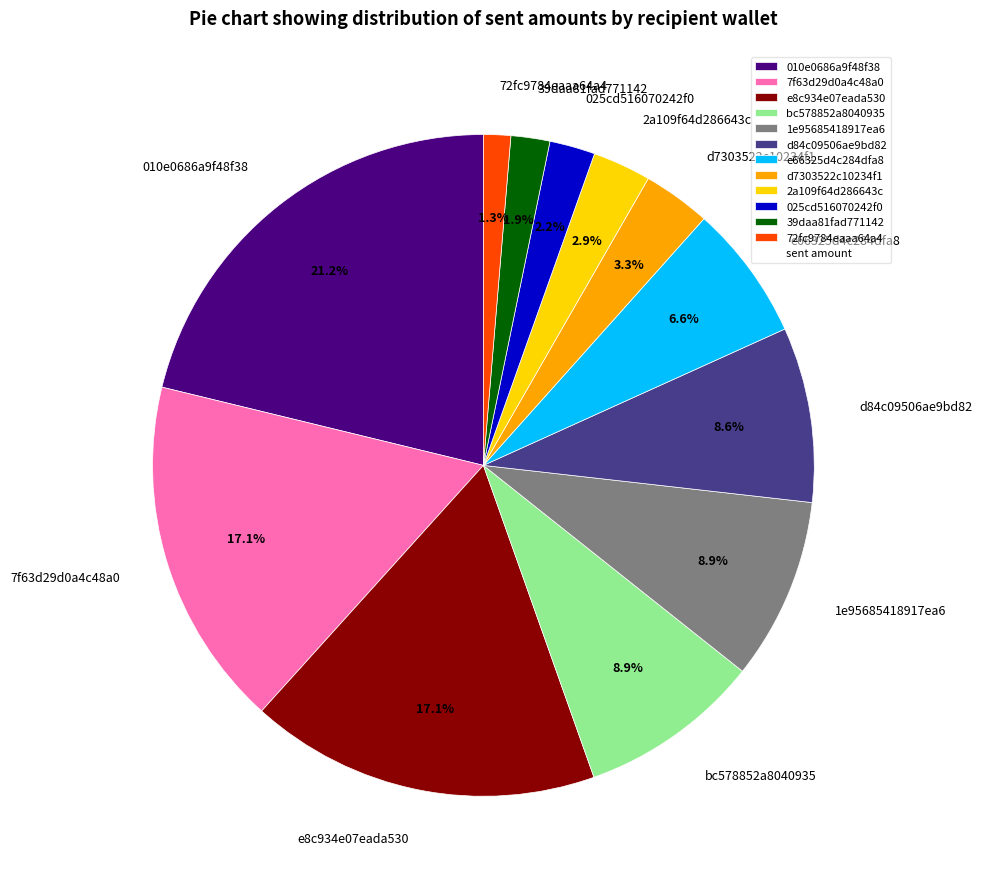

What percentage is the 7f63d29d0a4c48a0 slice, to the nearest percent?

17%